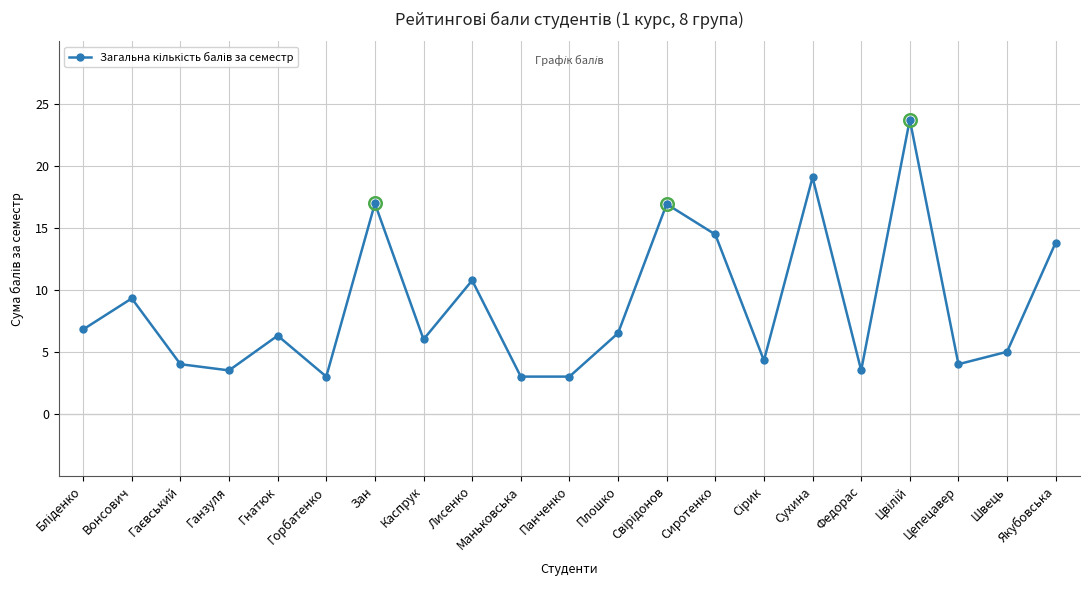

What is the greatest value displayed?

23.7